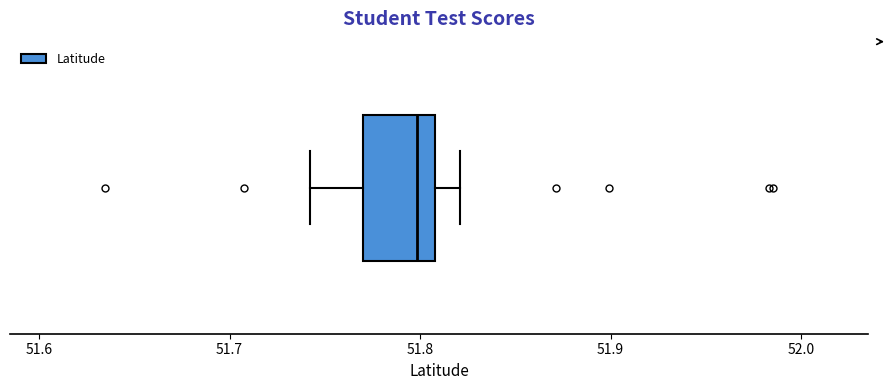

Where does the right whisker of the box end on the x-axis? The values are not printed on the chart, so give them approximately, as read against the axis.

51.82